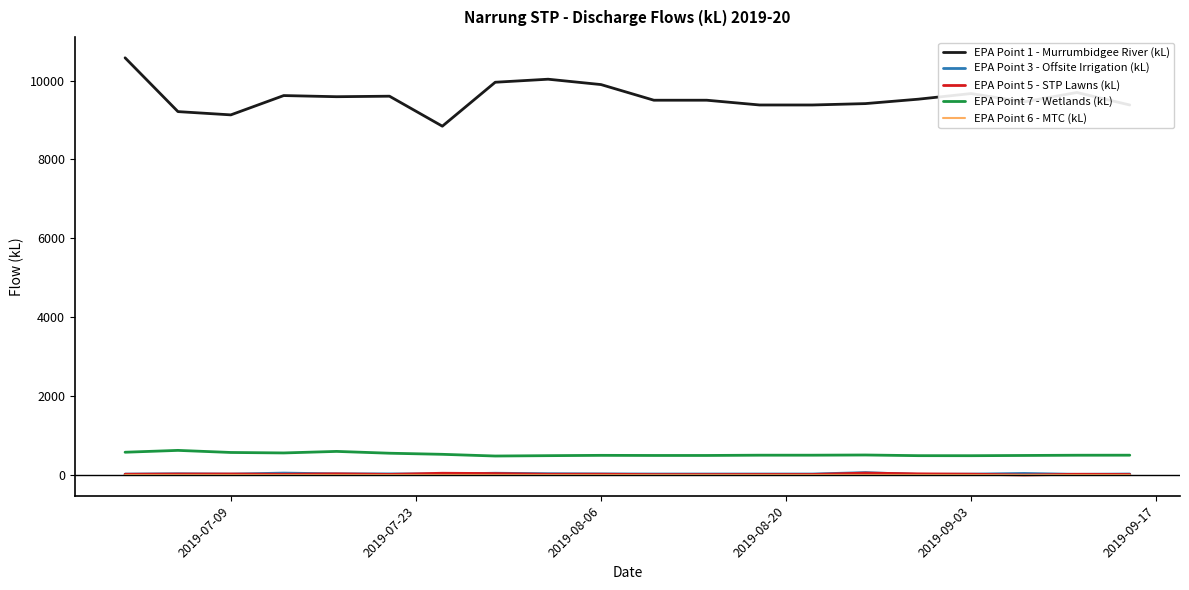

True or false: EPA Point 5 - STP Lawns (kL) and EPA Point 7 - Wetlands (kL) intersect in this chart.

False